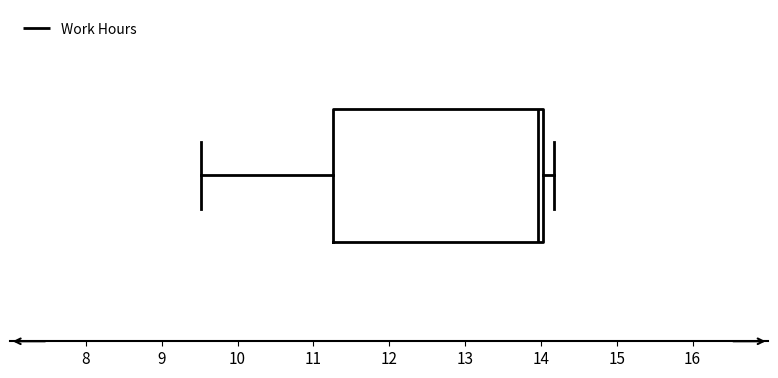

Transcribe this box plot: give where the median line is, the range the box spans, and where the two whiskers end, as read against the x-axis. The values are not printed on the chart, so give them approximately, as read against the axis.

median 14.0 (just left of the box's right edge), box 11.3 to 14.0, whiskers 9.5 to 14.2